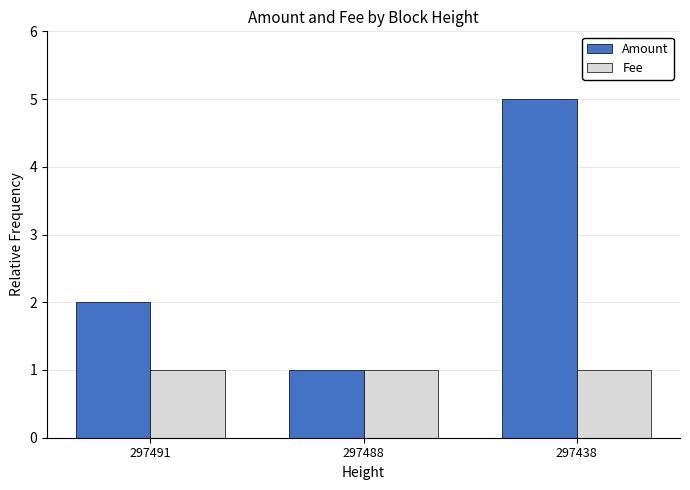

What is the maximum value for Amount?

5